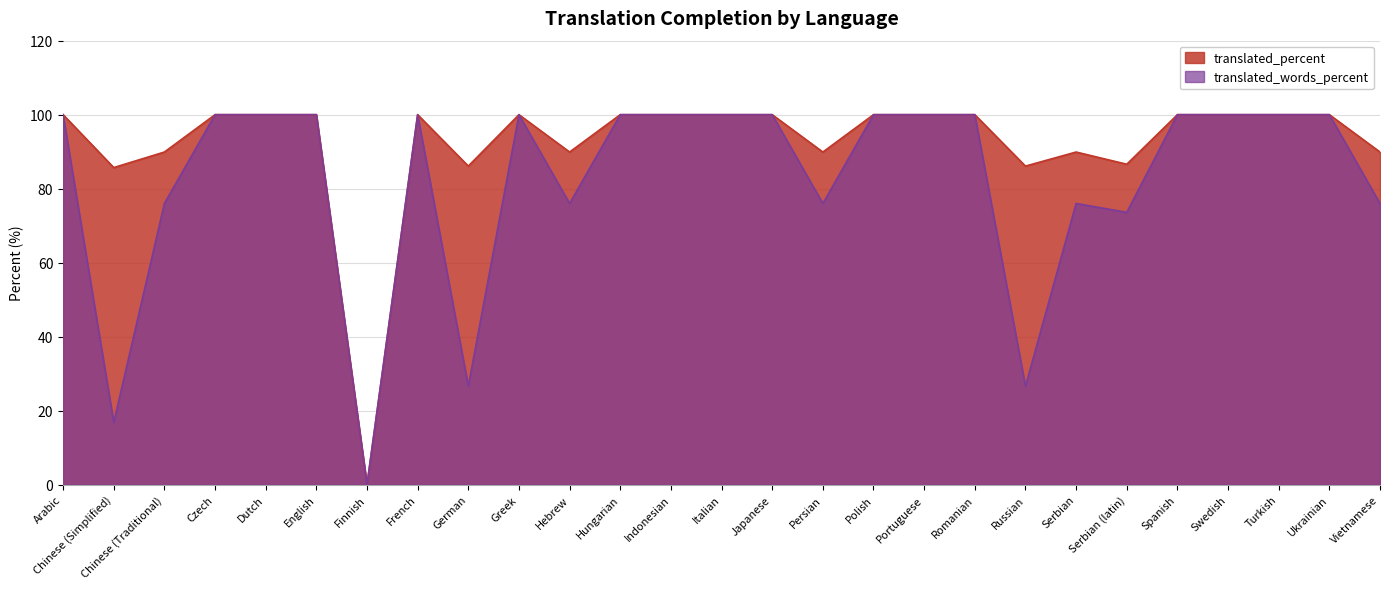

Does the chart display data point markers on the line(s)?

No